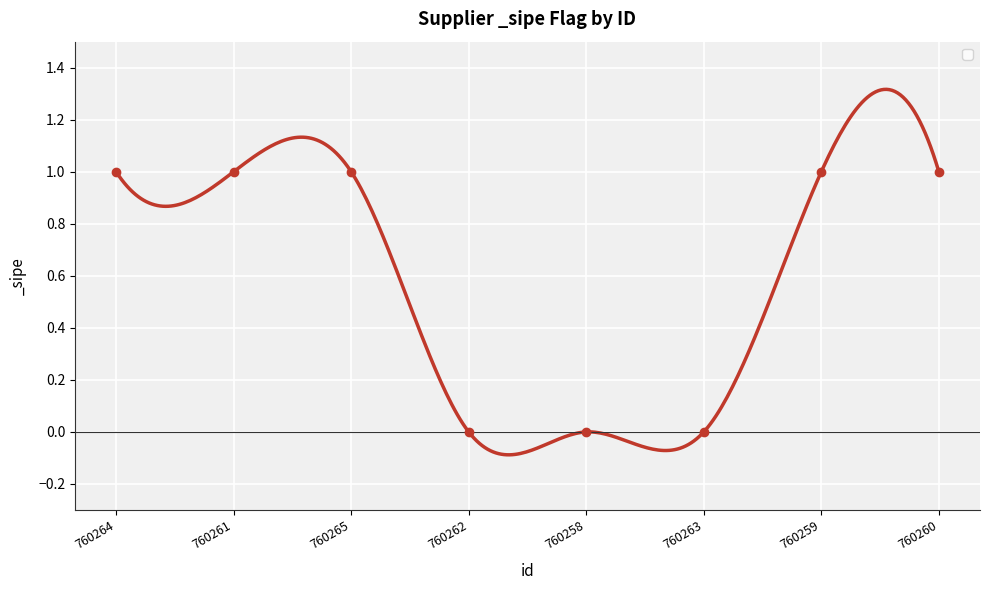

Reading left to right, extract all data points from this chart.

760264=1	760261=1	760265=1	760262=0	760258=0	760263=0	760259=1	760260=1